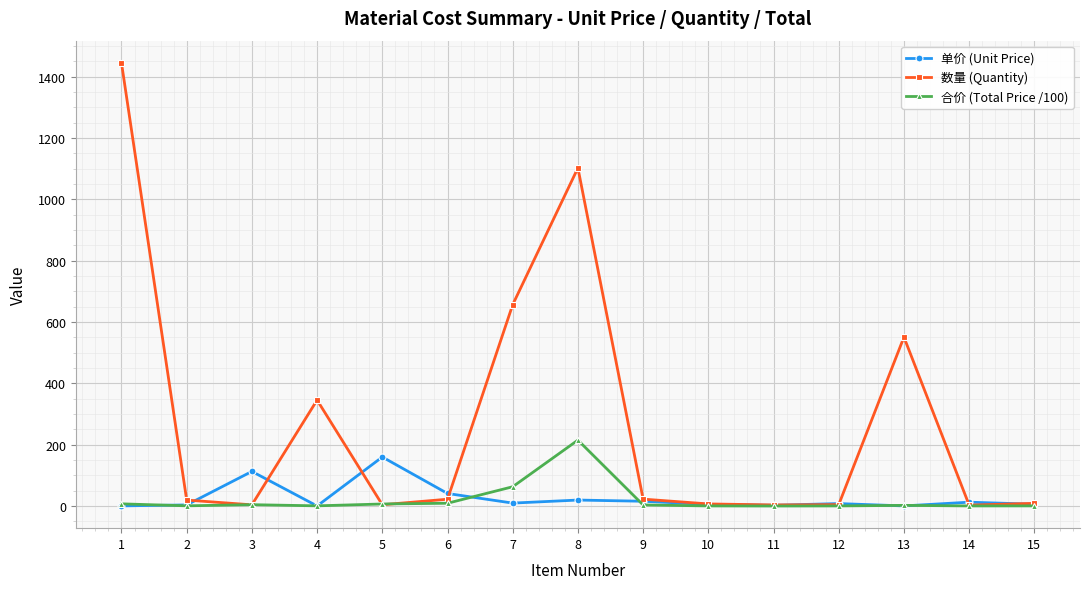

Which series changed the most between 9 and 13?

数量 (Quantity)